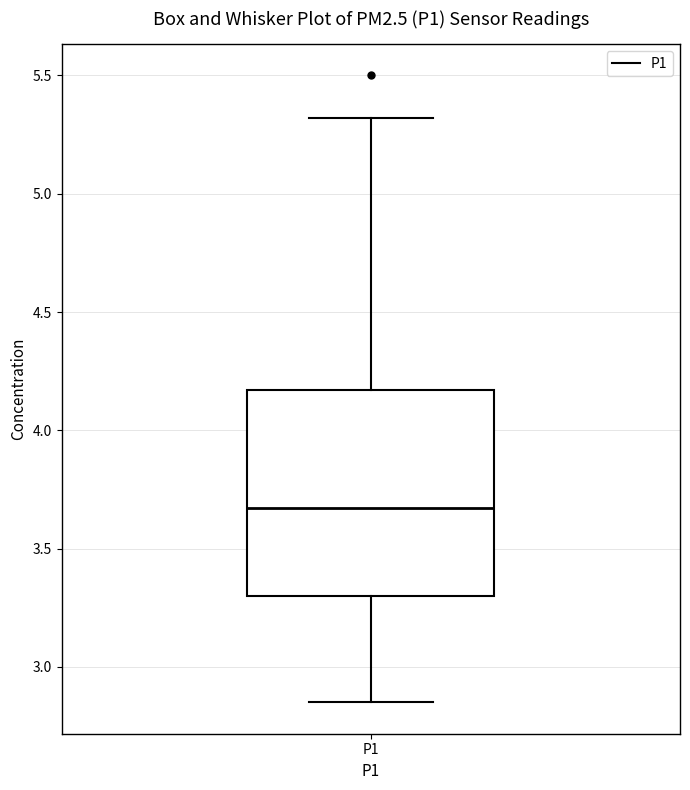

Where does the median line of the box for P1 sit on the y-axis? The values are not printed on the chart, so give them approximately, as read against the axis.

3.65